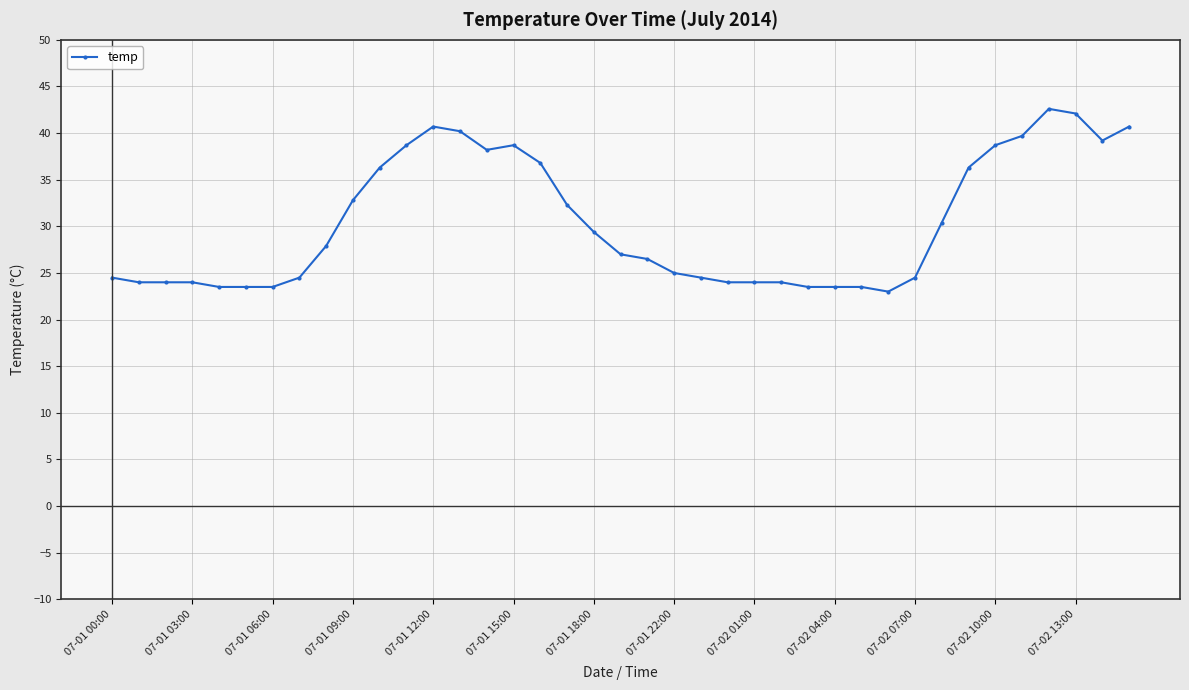

How many values are below 27?

19